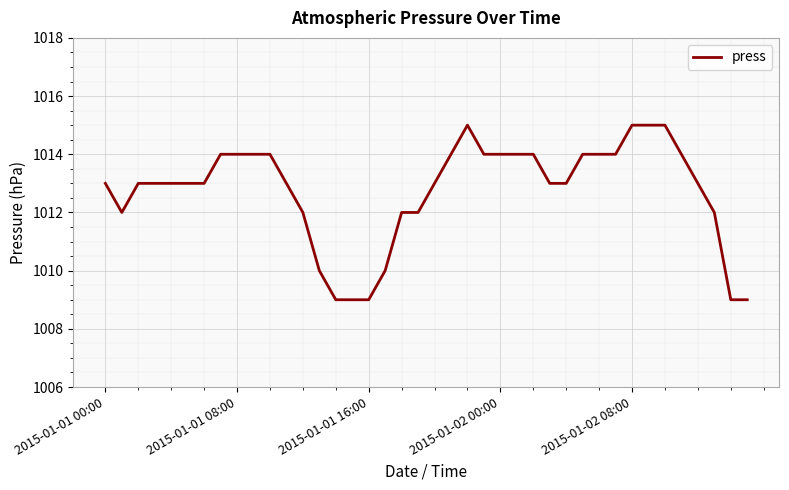

What is the minimum value shown in the chart?

1009